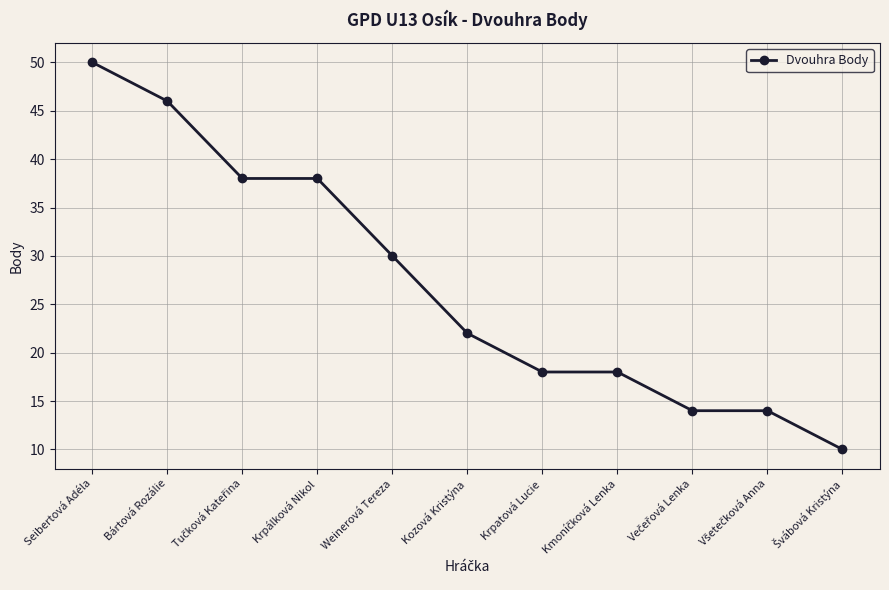

Which has a higher value, Seibertová Adéla or Kozová Kristýna?

Seibertová Adéla